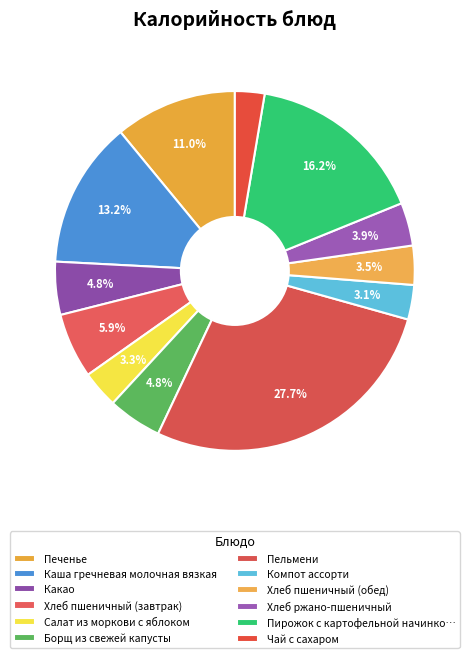

Is Печенье the majority of the pie?

No